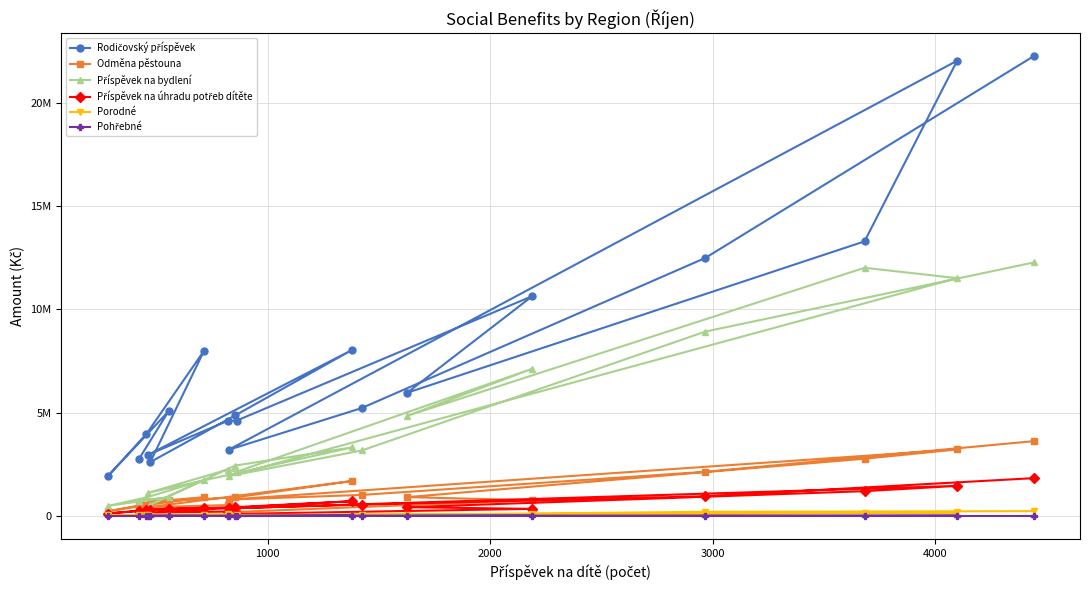

List the series in order of their peak value, lowest first.

Pohřebné, Porodné, Příspěvek na úhradu potřeb dítěte, Odměna pěstouna, Příspěvek na bydlení, Rodičovský příspěvek